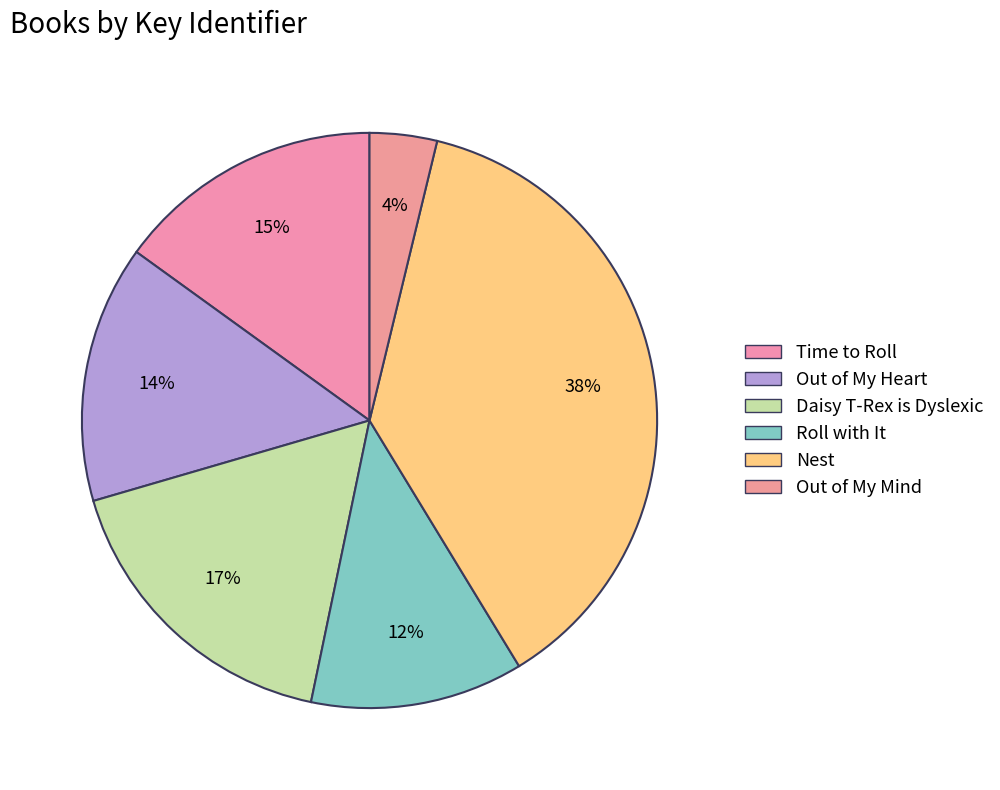

What percentage is the Roll with It slice, to the nearest percent?

12%